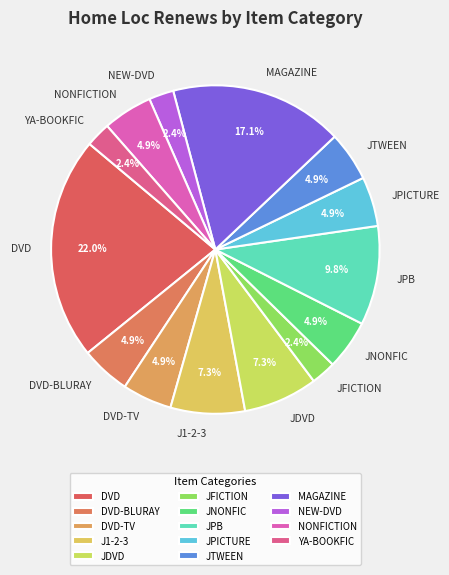

Is it true that J1-2-3 is 7% of the pie?

True